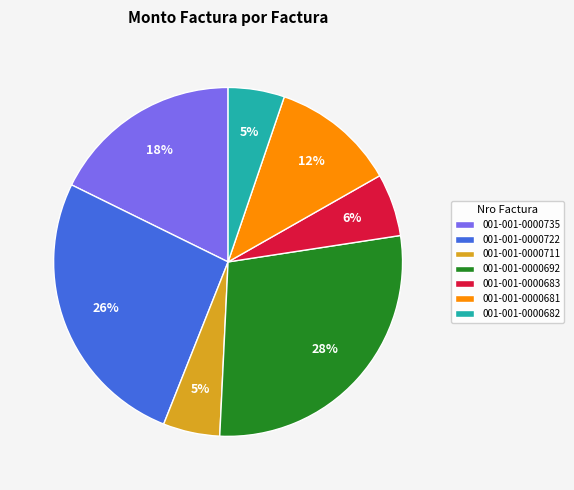

To the nearest percent, what percentage of the pie is 001-001-0000682?

5%